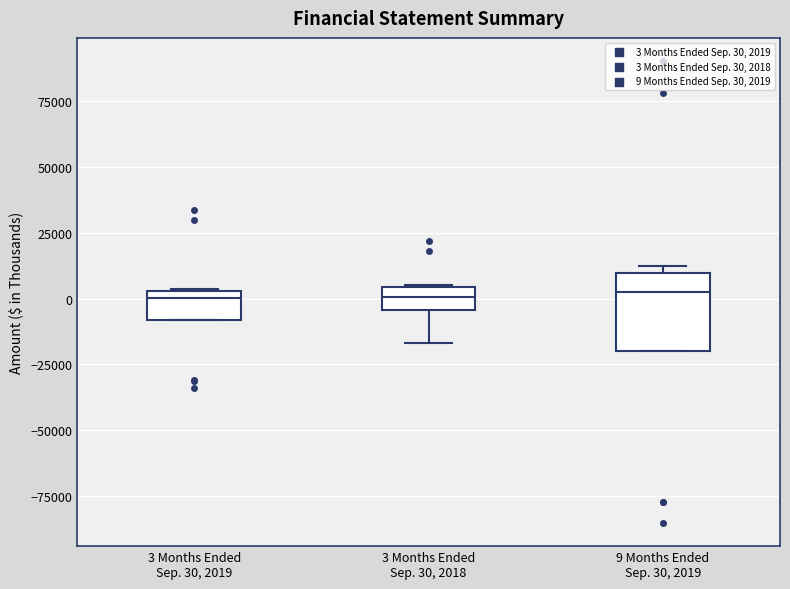

Reading left to right, transcribe this box plot: for each box, give where its median line is, the range the box spans, and where its two whiskers end, as read against the y-axis. The values are not printed on the chart, so give them approximately, as read against the axis.

3 Months Ended Sep. 30, 2019: median 0, box -10000 to 5000, whiskers -10000 to 5000
3 Months Ended Sep. 30, 2018: median 0, box -5000 to 5000, whiskers -15000 to 5000
9 Months Ended Sep. 30, 2019: median 5000, box -20000 to 10000, whiskers -20000 to 10000 (just above the box's upper edge)